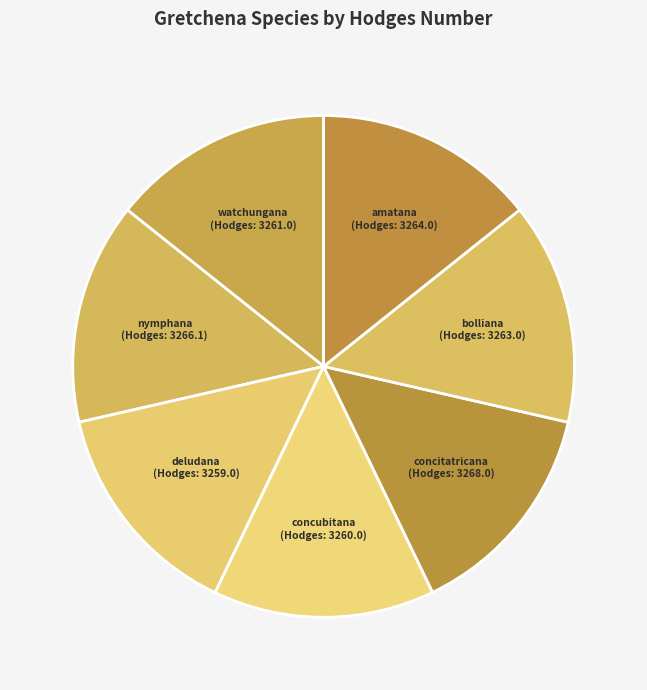

Does watchungana represent more than half of the total?

No